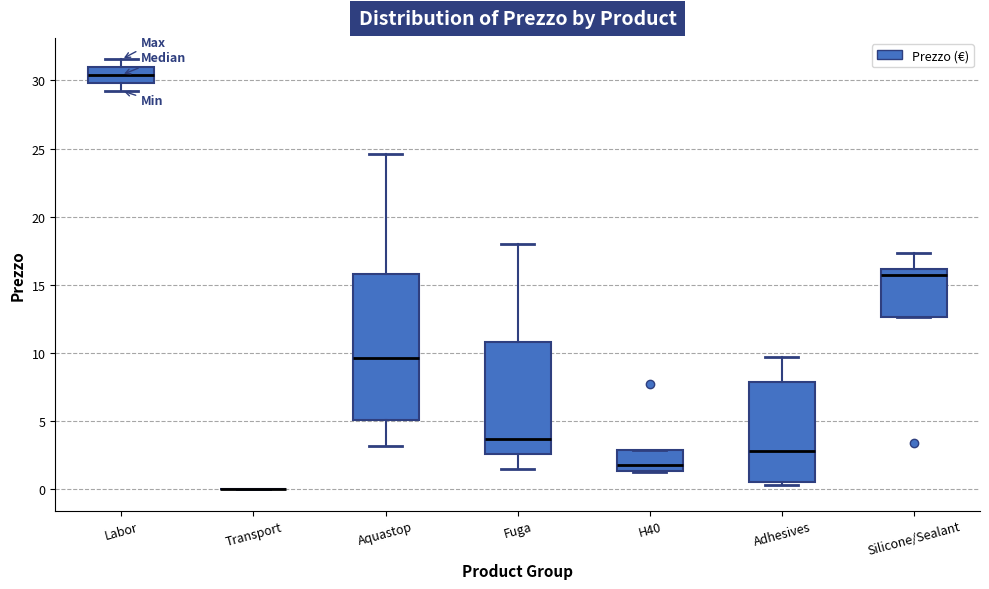

Reading left to right, read every box against the y-axis: the position of its median line, the range the box covers, and the ends of its whiskers. The values are not printed on the chart, so give them approximately, as read against the axis.

Labor: median 30.5, box 30.0 to 31.0, whiskers 29.5 to 31.5
Transport: box collapsed to a line at 0.0, whiskers 0.0 to 0.0
Aquastop: median 9.5, box 5.0 to 16.0, whiskers 3.0 to 24.5
Fuga: median 3.5, box 2.5 to 11.0, whiskers 1.5 to 18.0
H40: median 2.0, box 1.5 to 3.0, whiskers 1.0 to 3.0
Adhesives: median 3.0, box 0.5 to 8.0, whiskers 0.5 (just below the box's lower edge) to 9.5
Silicone/Sealant: median 15.5, box 12.5 to 16.0, whiskers 12.5 to 17.5